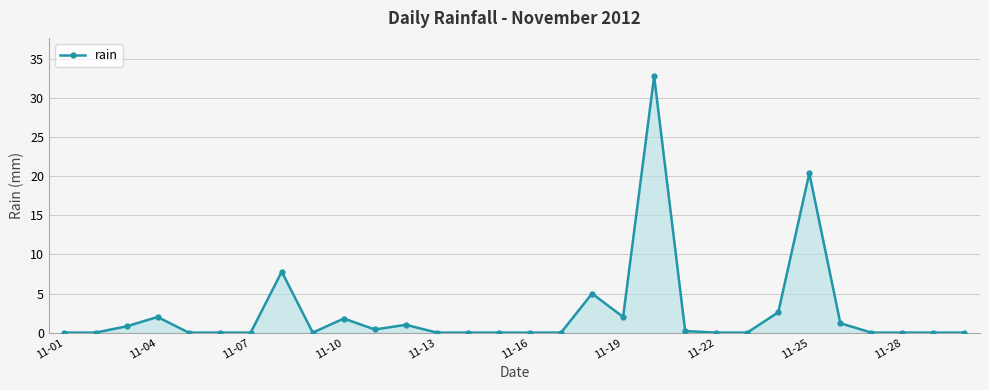

What is the difference between the second highest and second lowest values?

20.4